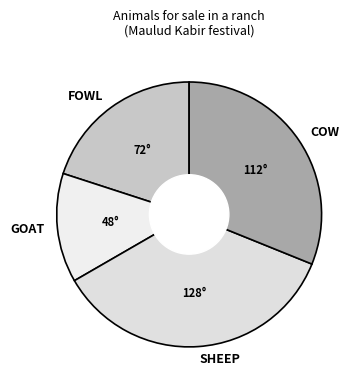

Does FOWL account for over 50% of the chart?

No